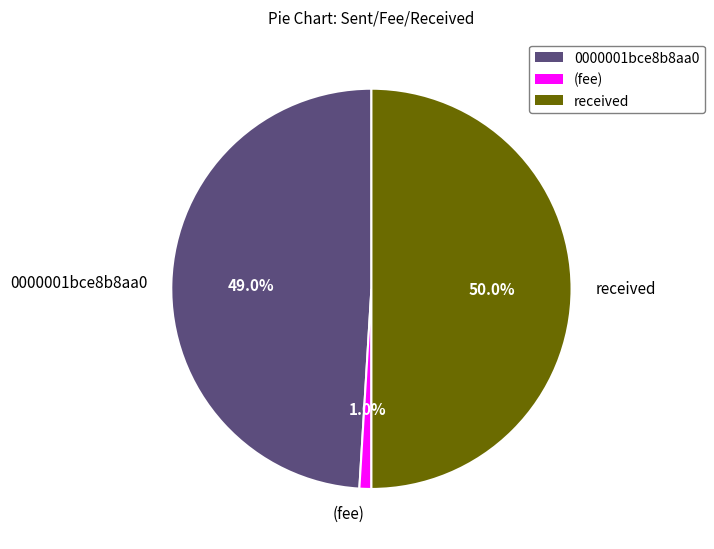

What is the total percentage of 0000001bce8b8aa0 and (fee)?

50.0%